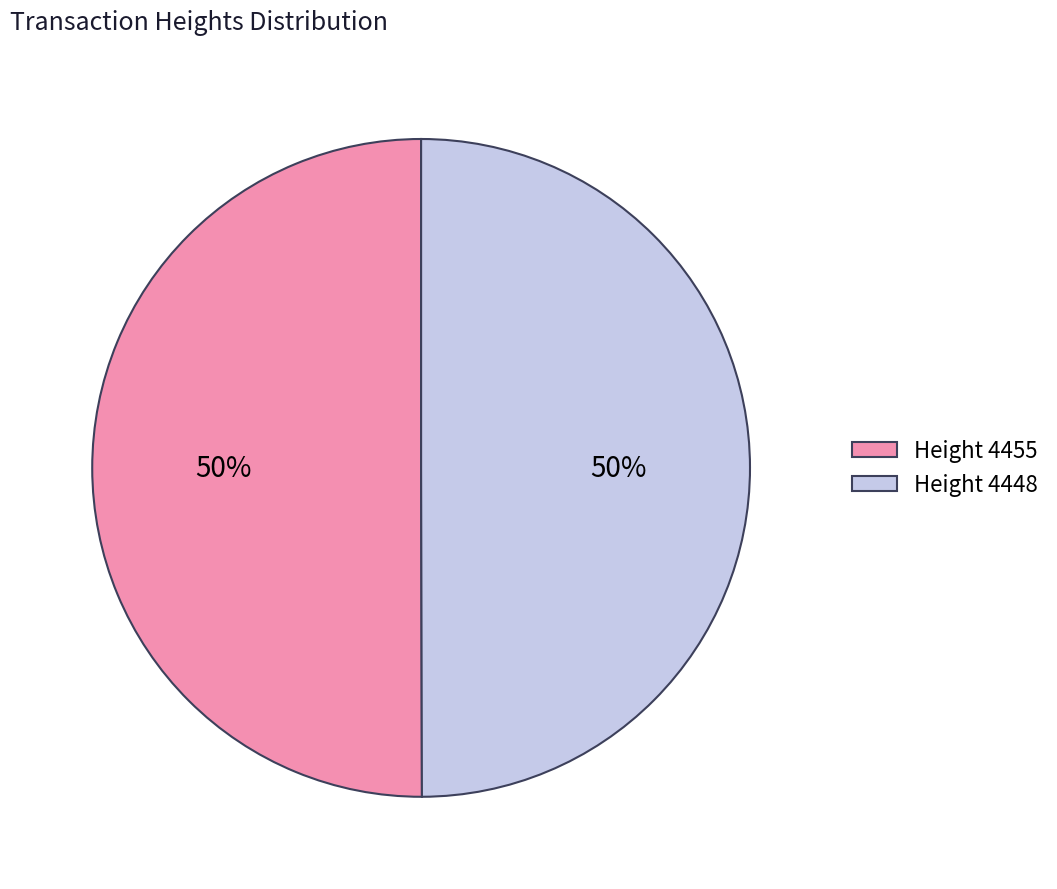

Combined, do Height 4448 and Height 4455 account for over 50%?

Yes